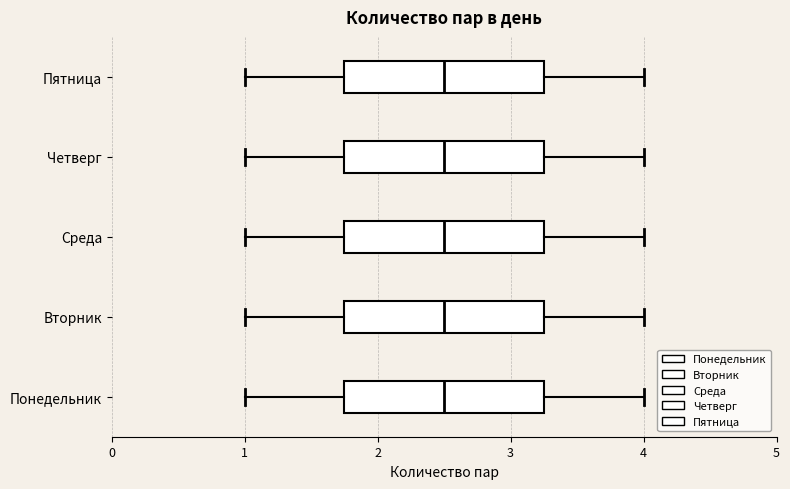

Reading bottom to top, read every box against the x-axis: the position of its median line, the range the box covers, and the ends of its whiskers. The values are not printed on the chart, so give them approximately, as read against the axis.

Понедельник: median 2.5, box 1.8 to 3.3, whiskers 1.0 to 4.0
Вторник: median 2.5, box 1.8 to 3.3, whiskers 1.0 to 4.0
Среда: median 2.5, box 1.8 to 3.3, whiskers 1.0 to 4.0
Четверг: median 2.5, box 1.8 to 3.3, whiskers 1.0 to 4.0
Пятница: median 2.5, box 1.8 to 3.3, whiskers 1.0 to 4.0